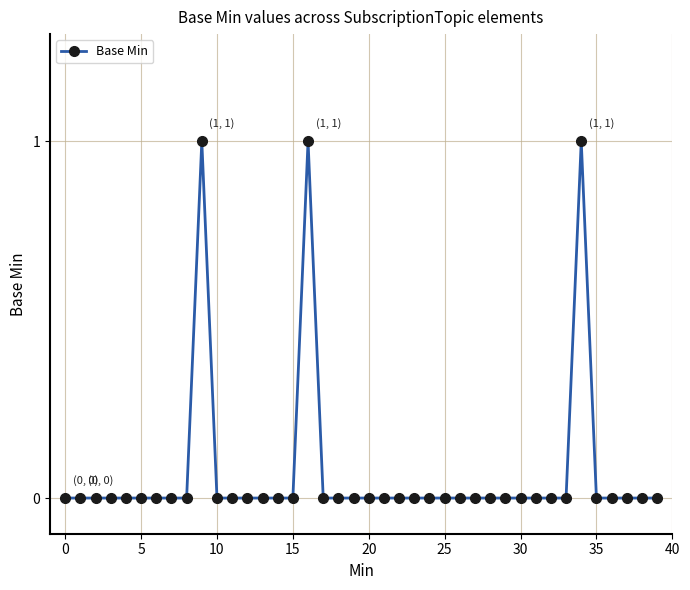

True or false: the data has more than 2 interior local peaks.

True